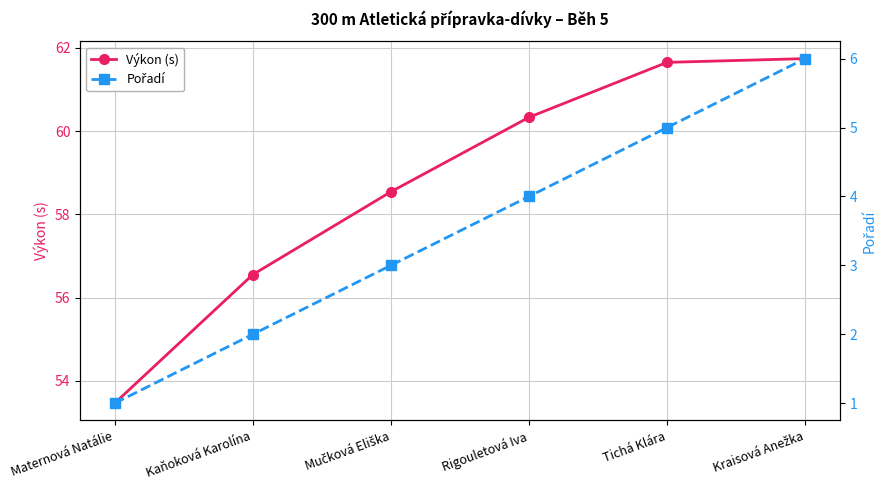

Which series changed the most between Maternová Natálie and Kraisová Anežka?

Výkon (s)